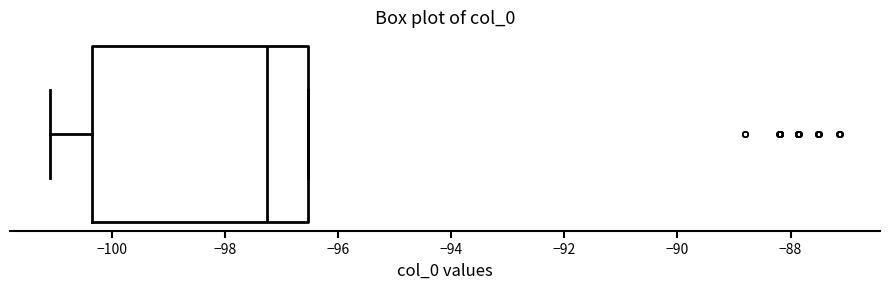

Where is the right edge of the box on the x-axis? The values are not printed on the chart, so give them approximately, as read against the axis.

-96.6